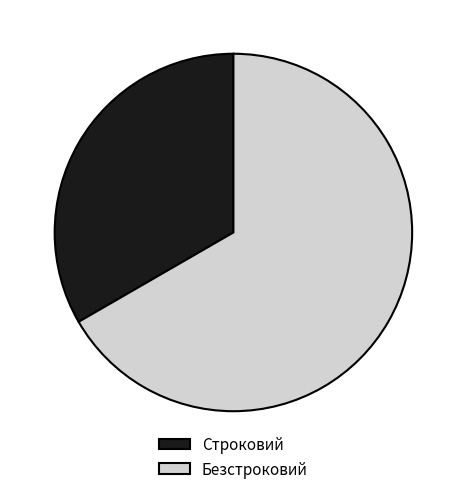

Between Строковий and Безстроковий, which is larger?

Безстроковий